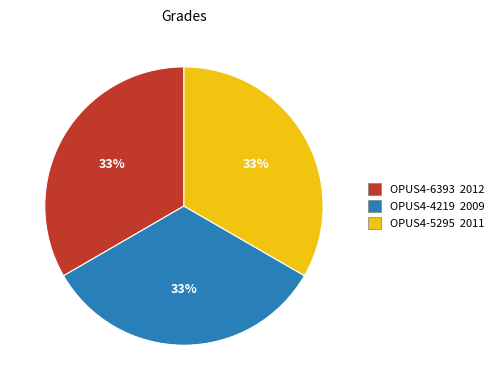

Does any single category account for the majority?

No